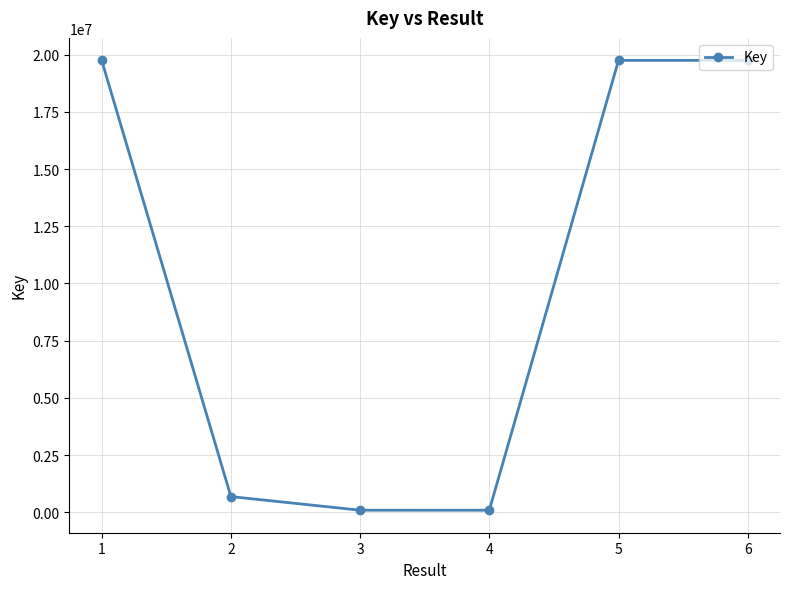

What is the difference between the maximum and second lowest values?

19659003